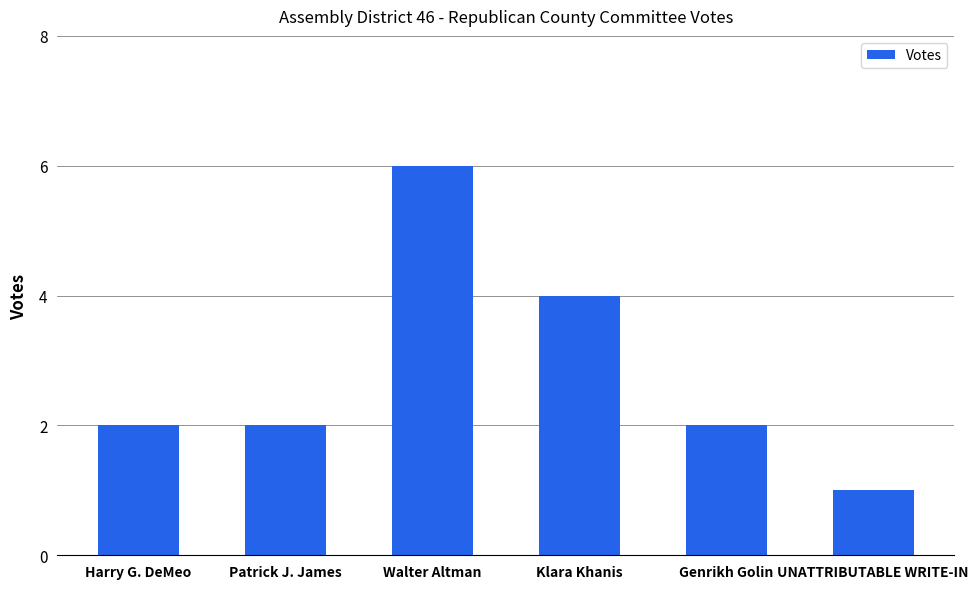

How many data points does each series have?

6